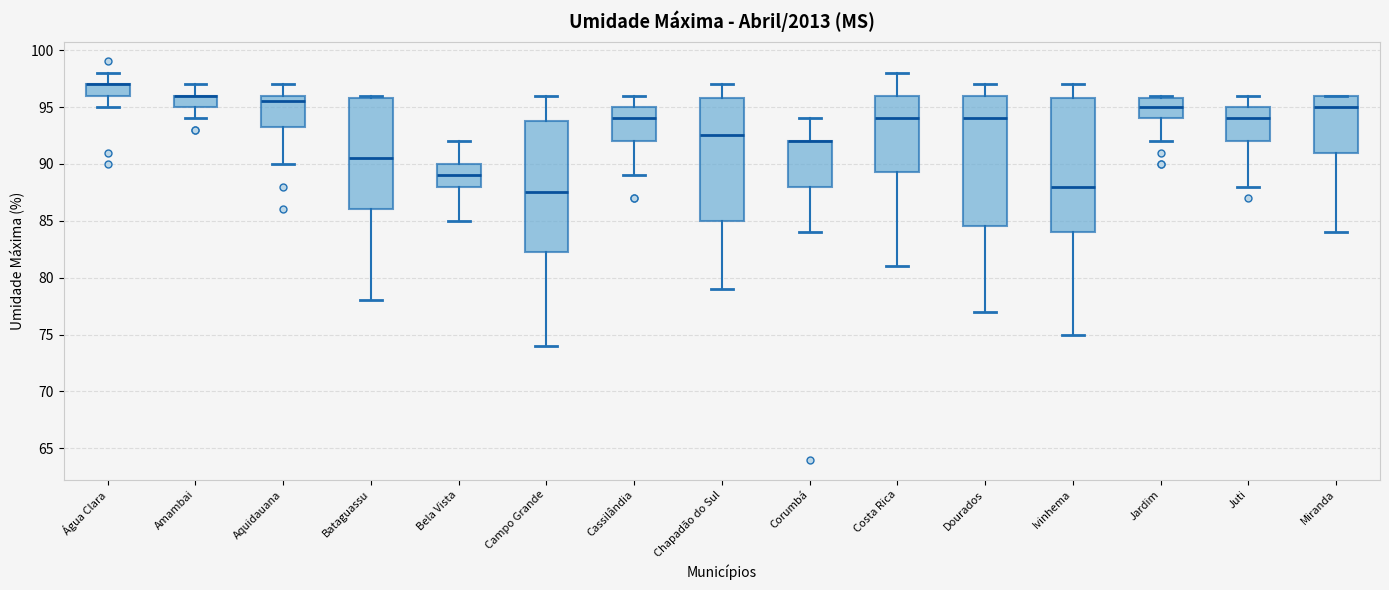

Reading left to right, read every box against the y-axis: the position of its median line, the range the box covers, and the ends of its whiskers. The values are not printed on the chart, so give them approximately, as read against the axis.

Água Clara: median 97.0 (drawn on the box's upper edge), box 96.0 to 97.0, whiskers 95.0 to 98.0
Amambai: median 96.0 (drawn on the box's upper edge), box 95.0 to 96.0, whiskers 94.0 to 97.0
Aquidauana: median 95.5, box 93.5 to 96.0, whiskers 90.0 to 97.0
Bataguassu: median 90.5, box 86.0 to 96.0, whiskers 78.0 to 96.0 (just above the box's upper edge)
Bela Vista: median 89.0, box 88.0 to 90.0, whiskers 85.0 to 92.0
Campo Grande: median 87.5, box 82.5 to 94.0, whiskers 74.0 to 96.0
Cassilândia: median 94.0, box 92.0 to 95.0, whiskers 89.0 to 96.0
Chapadão do Sul: median 92.5, box 85.0 to 96.0, whiskers 79.0 to 97.0
Corumbá: median 92.0 (drawn on the box's upper edge), box 88.0 to 92.0, whiskers 84.0 to 94.0
Costa Rica: median 94.0, box 89.5 to 96.0, whiskers 81.0 to 98.0
Dourados: median 94.0, box 84.5 to 96.0, whiskers 77.0 to 97.0
Ivinhema: median 88.0, box 84.0 to 96.0, whiskers 75.0 to 97.0
Jardim: median 95.0, box 94.0 to 96.0, whiskers 92.0 to 96.0 (just above the box's upper edge)
Juti: median 94.0, box 92.0 to 95.0, whiskers 88.0 to 96.0
Miranda: median 95.0, box 91.0 to 96.0, whiskers 84.0 to 96.0